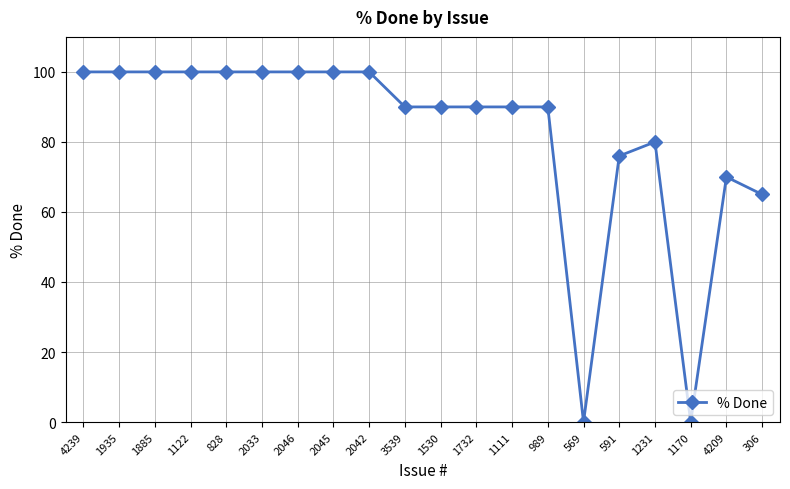

Where is the data nearest to the value 50?

306